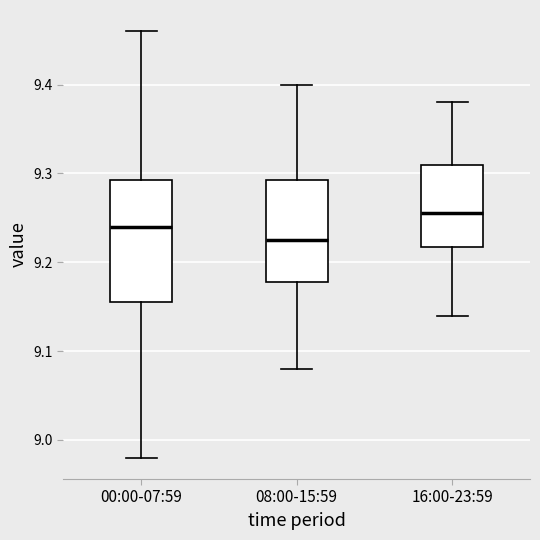

Reading left to right, transcribe this box plot: for each box, give where its median line is, the range the box spans, and where its two whiskers end, as read against the y-axis. The values are not printed on the chart, so give them approximately, as read against the axis.

00:00-07:59: median 9.24, box 9.16 to 9.29, whiskers 8.98 to 9.46
08:00-15:59: median 9.23, box 9.18 to 9.29, whiskers 9.08 to 9.40
16:00-23:59: median 9.26, box 9.22 to 9.31, whiskers 9.14 to 9.38